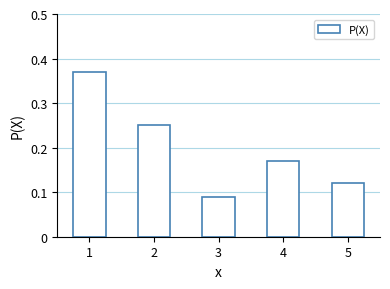

Which has a higher value, 5 or 3?

5